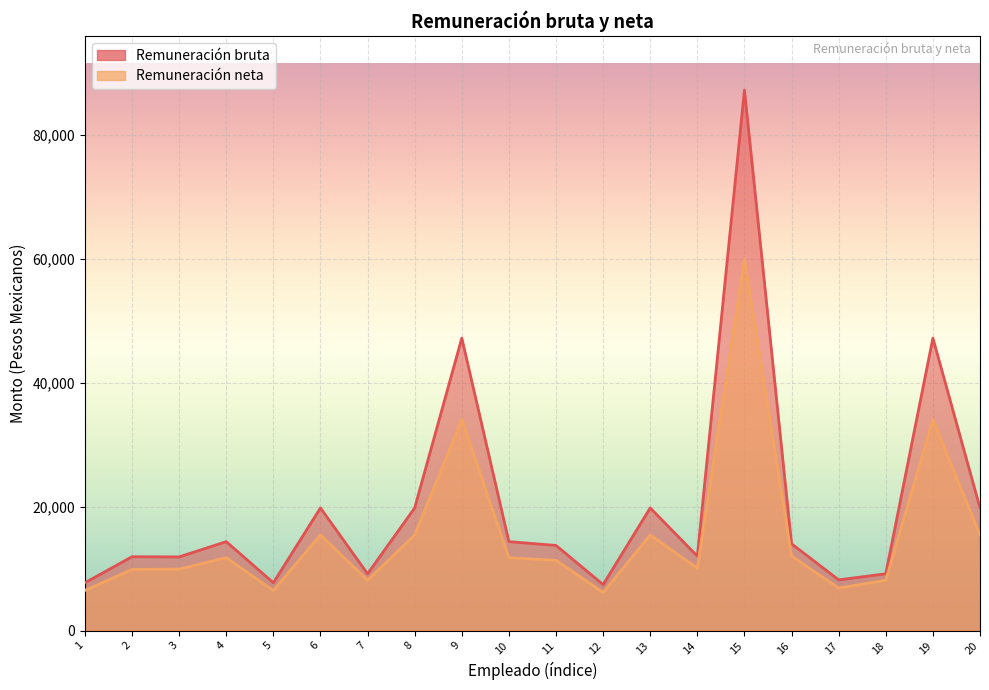

True or false: Remuneración neta has a value of 6473.9 at 5.

True